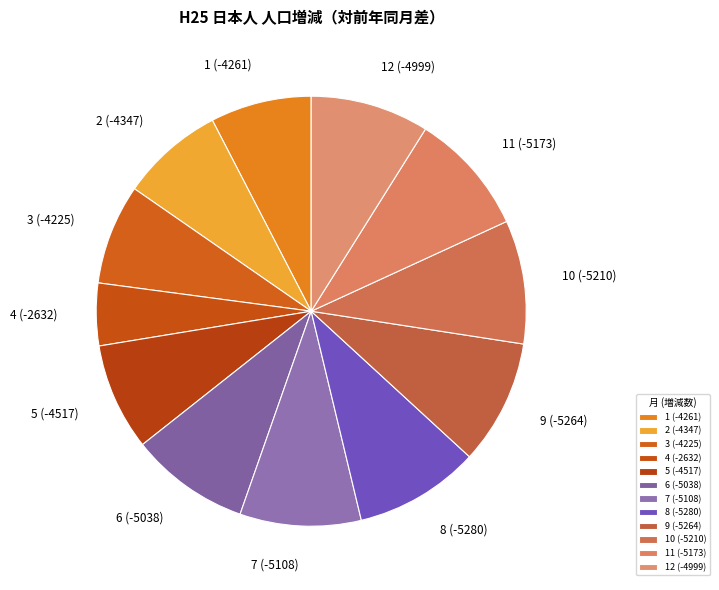

Does any single category account for the majority?

No